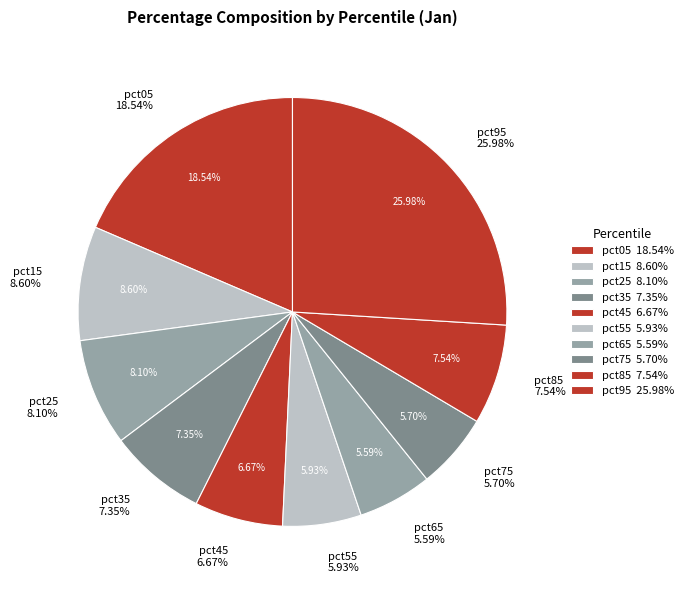

What is the smallest slice in the pie chart?

pct65